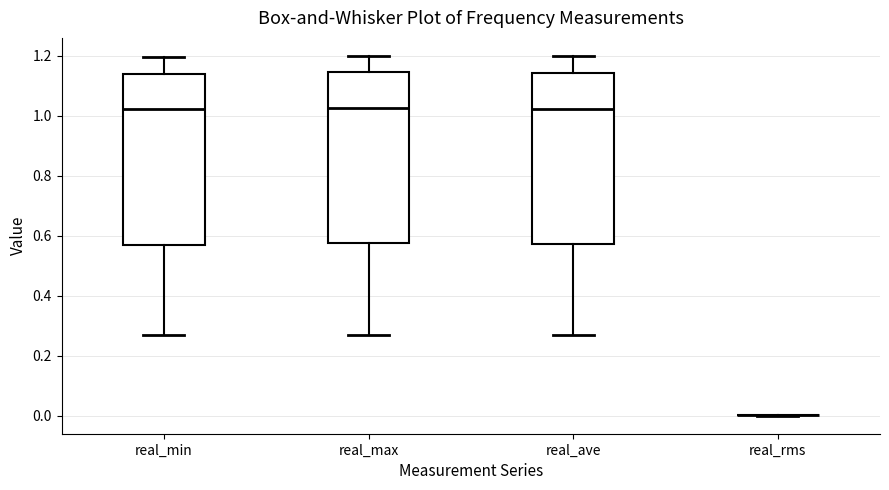

Reading left to right, transcribe this box plot: for each box, give where its median line is, the range the box spans, and where its two whiskers end, as read against the y-axis. The values are not printed on the chart, so give them approximately, as read against the axis.

real_min: median 1.02, box 0.56 to 1.14, whiskers 0.26 to 1.20
real_max: median 1.02, box 0.58 to 1.14, whiskers 0.26 to 1.20
real_ave: median 1.02, box 0.58 to 1.14, whiskers 0.26 to 1.20
real_rms: box collapsed to a line at 0.00, whiskers 0.00 to 0.00